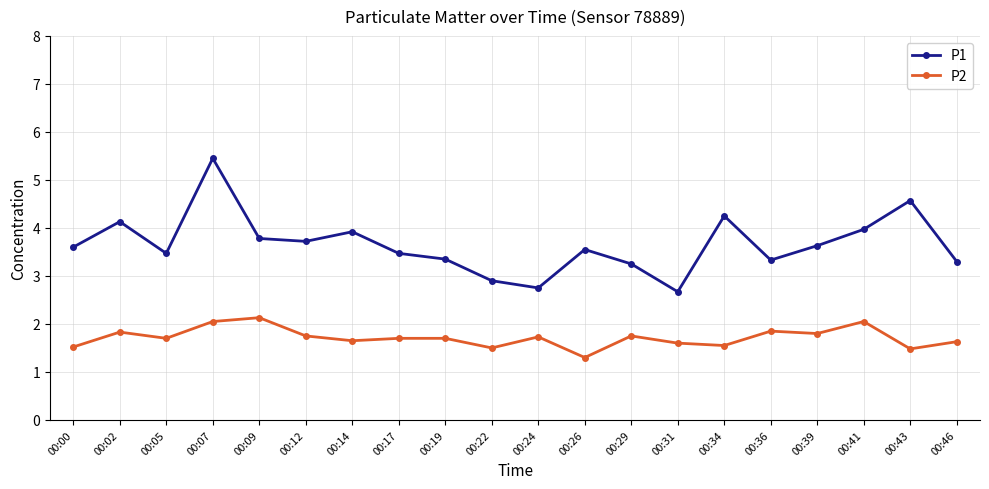

Rank the series at 00:07 from lowest to highest value.

P2, P1